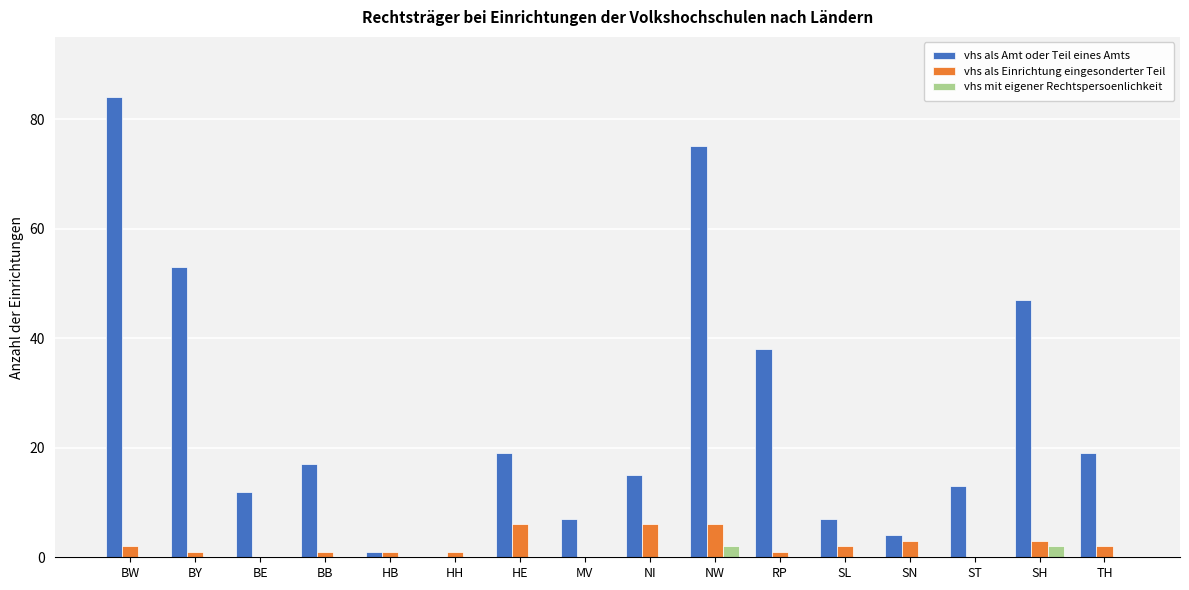

Between RP and ST, which series saw the biggest shift?

vhs als Amt oder Teil eines Amts